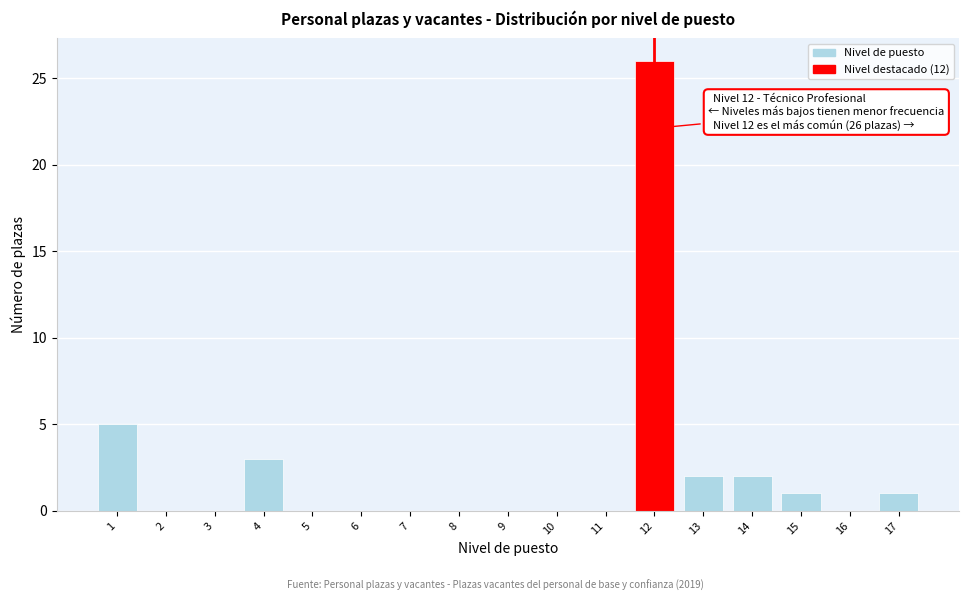

Reading left to right, transcribe all the data shown in this chart.

1=5	2=0	3=0	4=3	5=0	6=0	7=0	8=0	9=0	10=0	11=0	12=26	13=2	14=2	15=1	16=0	17=1